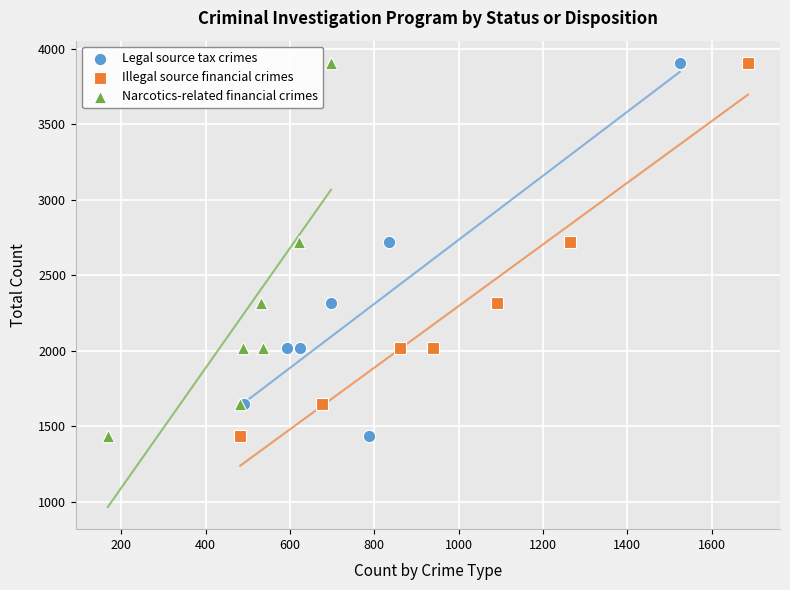

What are all the series names shown in the legend?

Legal source tax crimes, Illegal source financial crimes, Narcotics-related financial crimes